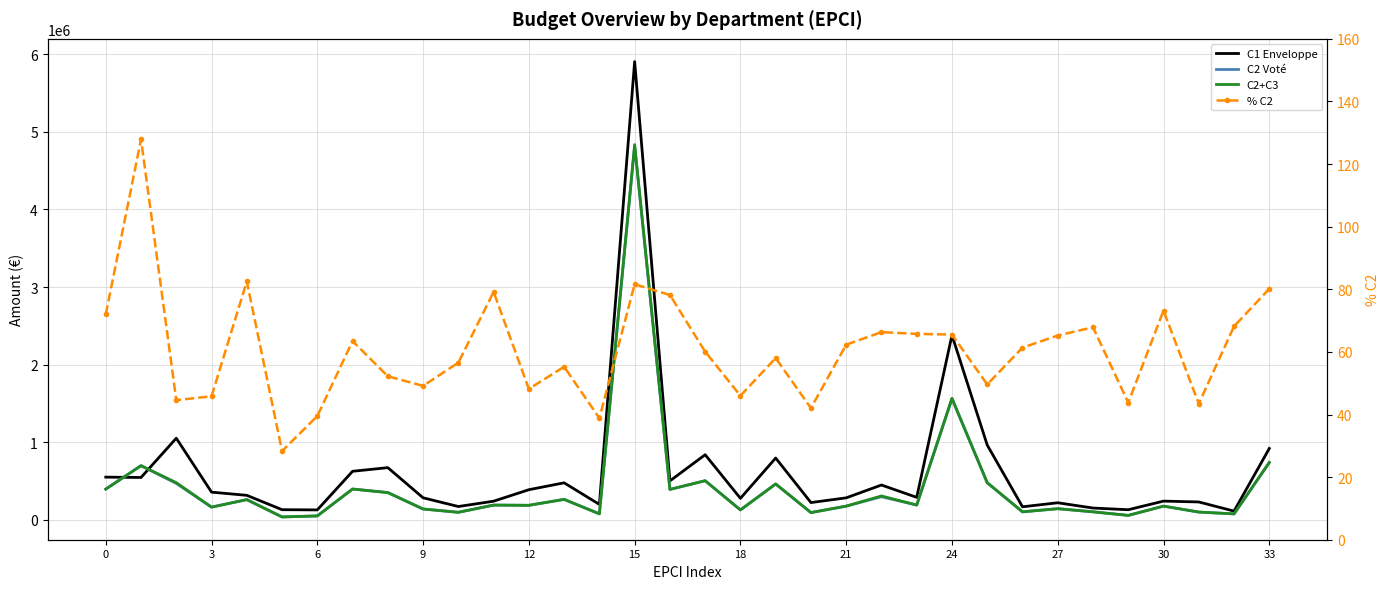

Reading right to left, transcribe all the data shown in this chart.

C1 Enveloppe: 919558.0	112234.0	230256.0	241152.0	130168.0	151772.0	219978.0	167882.0	963540.0	2379714.0	289744.0	448650.0	283312.0	222330.0	796232.0	277160.0	839030.0	501376.0	5905312.5	198408.9	477032.8	388102.7	240040.9	171511.8	283805.3	672446.2	625591.9	127860.9	130682.2	315663.8	356805.0	1051963.0	545829.0	550199.0
C2 Voté: 737000.0	76500.0	100000.0	176500.0	57000.0	103000.0	143500.0	103000.0	478000.0	1559500.0	190500.0	297500.0	176500.0	93500.0	462000.0	127500.0	504000.0	392000.0	4819000.0	77000.0	263500.0	187000.0	190000.0	97000.0	139500.0	351000.0	397000.0	50500.0	37000.0	260500.0	163500.0	469000.0	698000.0	396000.0
C2+C3: 740500.0	76500.0	100000.0	176500.0	57000.0	103000.0	143500.0	103000.0	478000.0	1566500.0	190500.0	307500.0	176500.0	93500.0	462000.0	127500.0	504000.0	392000.0	4835500.0	77000.0	263500.0	187000.0	190000.0	97000.0	139500.0	351000.0	397000.0	50500.0	37000.0	260500.0	163500.0	479000.0	698000.0	396000.0
% C2: 80.2	68.2	43.4	73.2	43.8	67.9	65.2	61.4	49.6	65.5	65.8	66.3	62.3	42.0	58.0	46.0	60.1	78.2	81.6	38.8	55.2	48.2	79.2	56.6	49.1	52.2	63.5	39.5	28.3	82.5	45.8	44.6	127.9	72.0